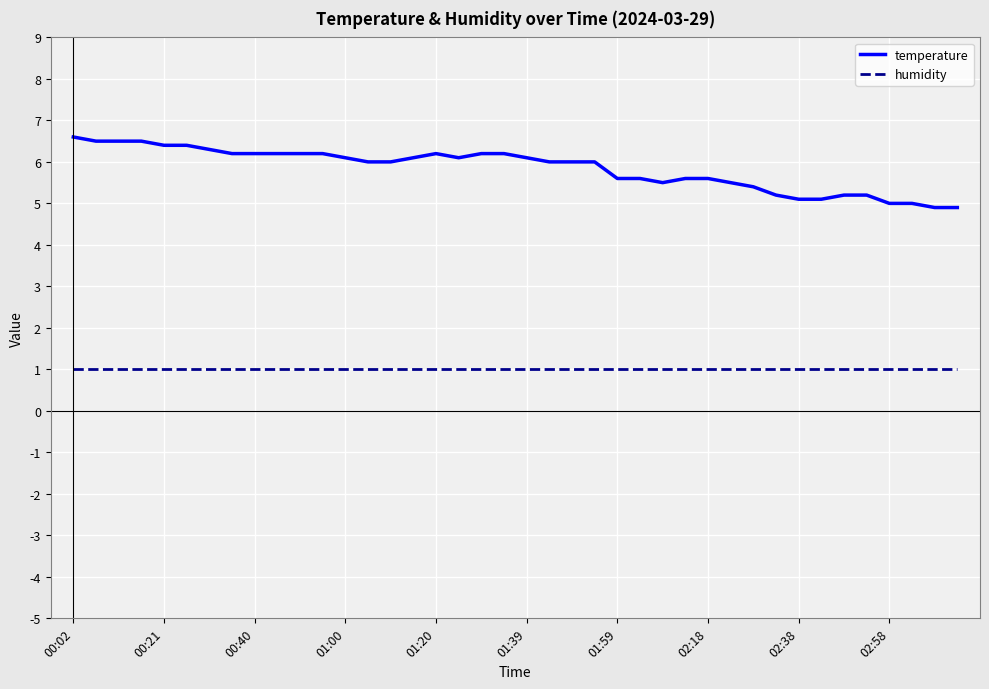

What are all the series names shown in the legend?

temperature, humidity